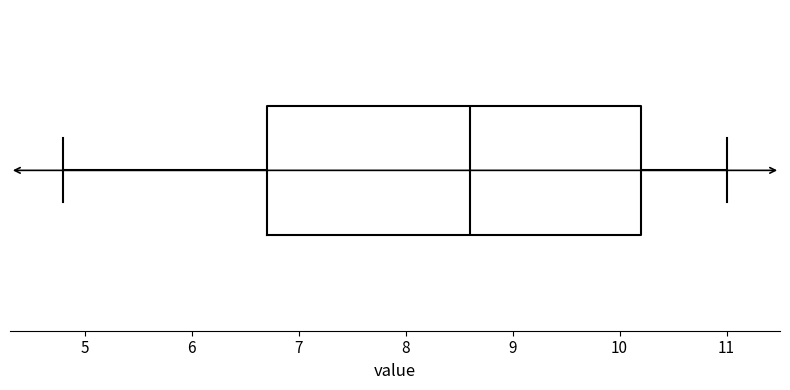

Transcribe this box plot: give where the median line is, the range the box spans, and where the two whiskers end, as read against the x-axis. The values are not printed on the chart, so give them approximately, as read against the axis.

median 8.6, box 6.7 to 10.2, whiskers 4.8 to 11.0